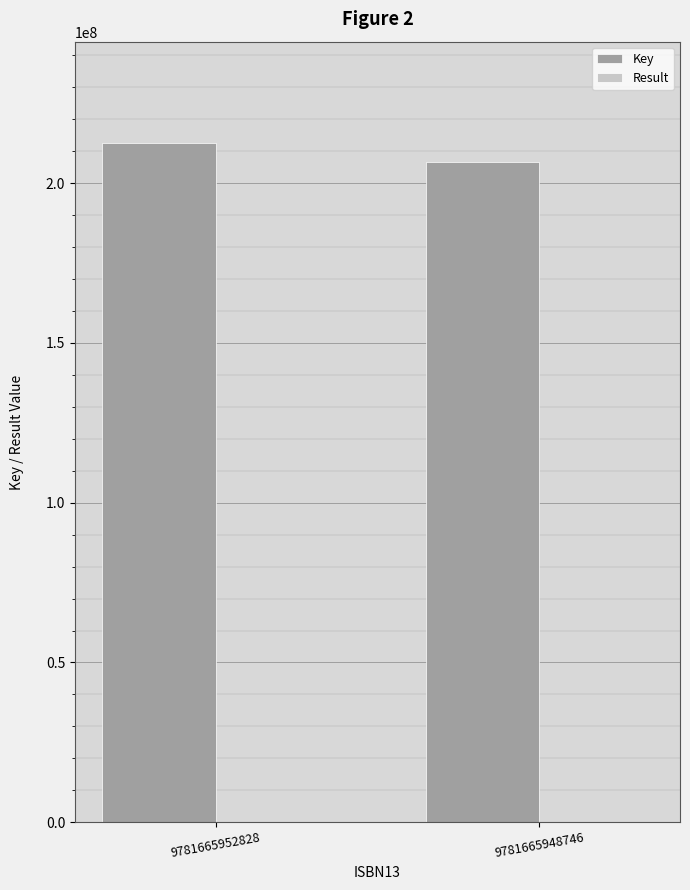

Which category has the highest value in the Key series?

9781665952828